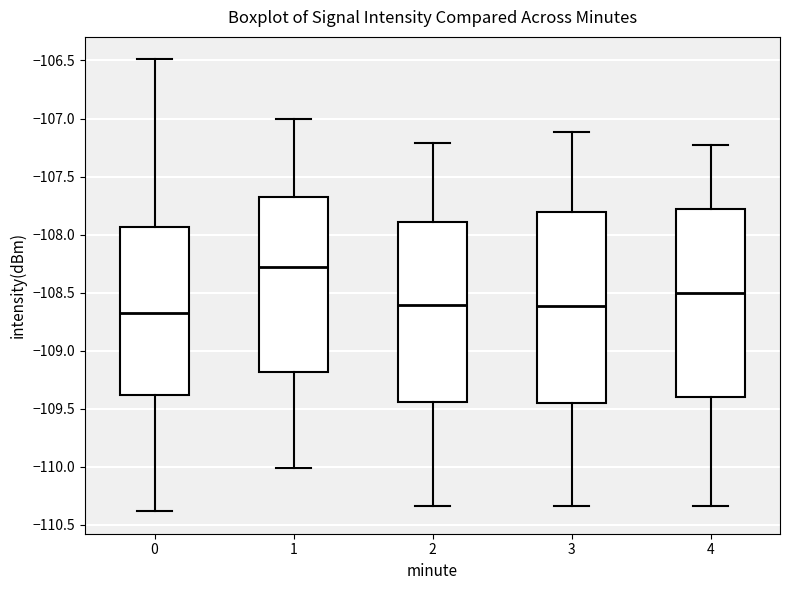

Where does the median line of the box at x = 2 sit on the y-axis? The values are not printed on the chart, so give them approximately, as read against the axis.

-108.60